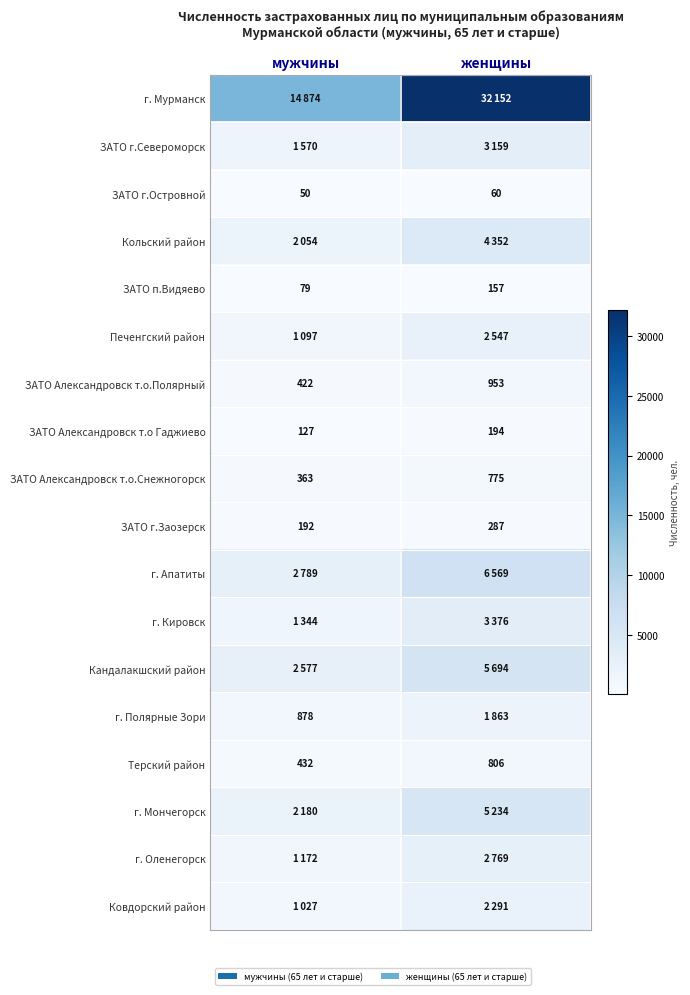

True or false: ЗАТО Александровск т.о.Полярный has a value of 422 at мужчины.

True